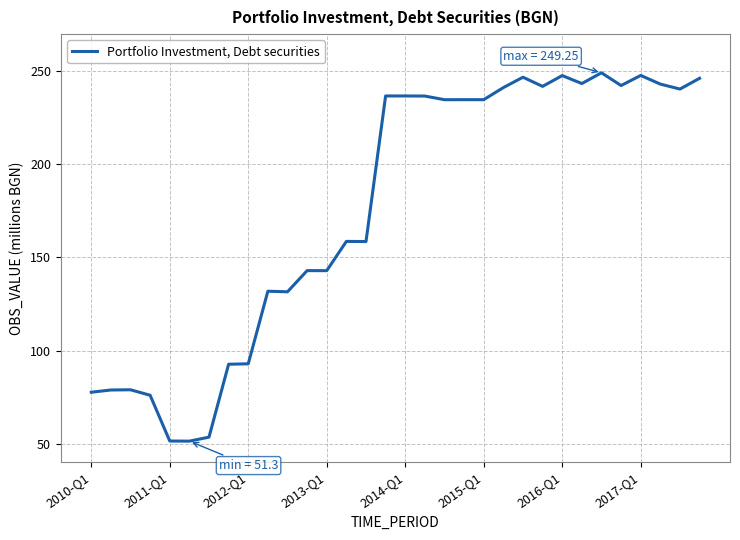

What is the smallest value displayed?

51.3